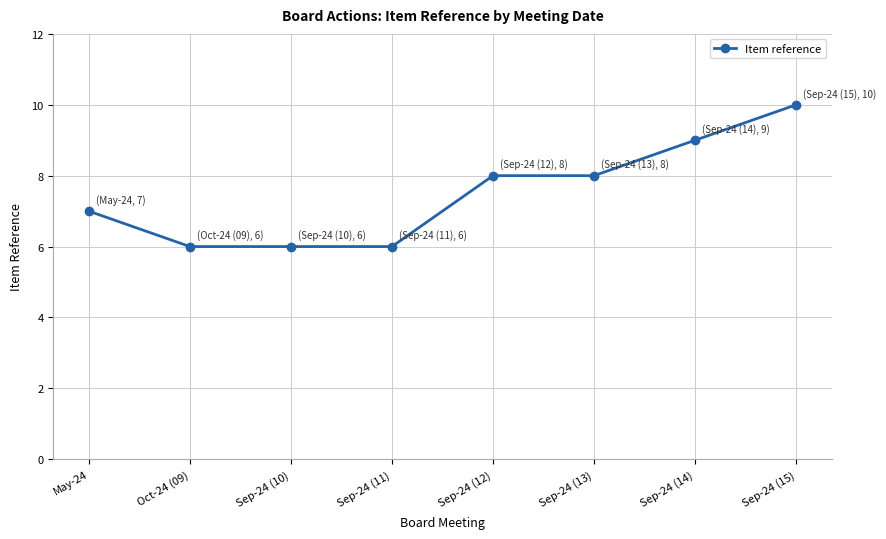

What is the average value?

8